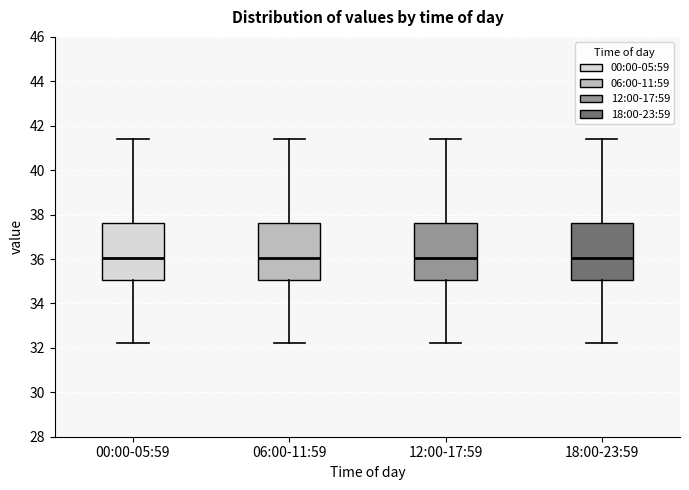

Where does the lower whisker of the box for 12:00-17:59 end on the y-axis? The values are not printed on the chart, so give them approximately, as read against the axis.

32.2